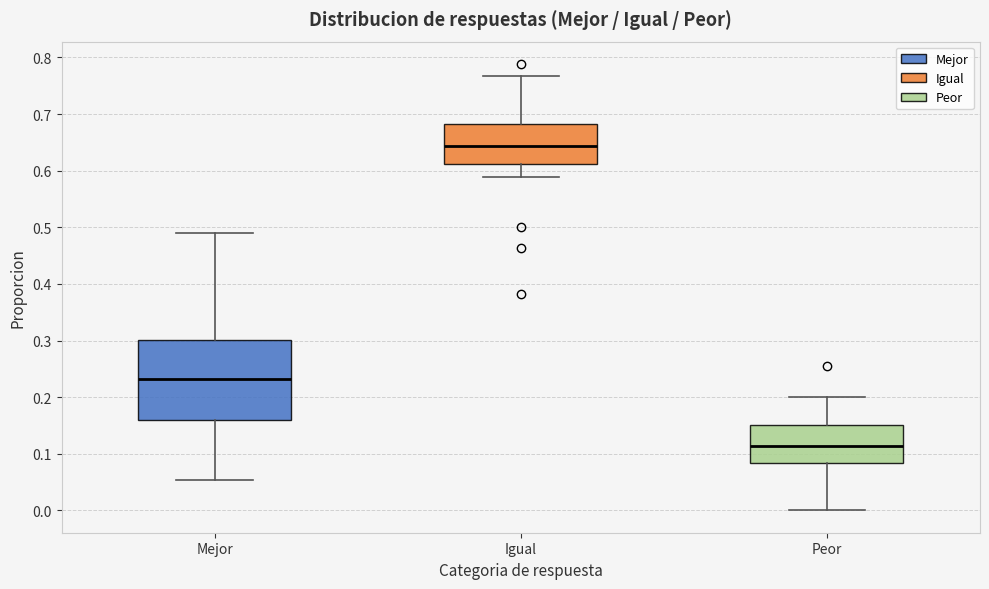

Which box is the tallest, from its lower edge to its upper edge?

Mejor